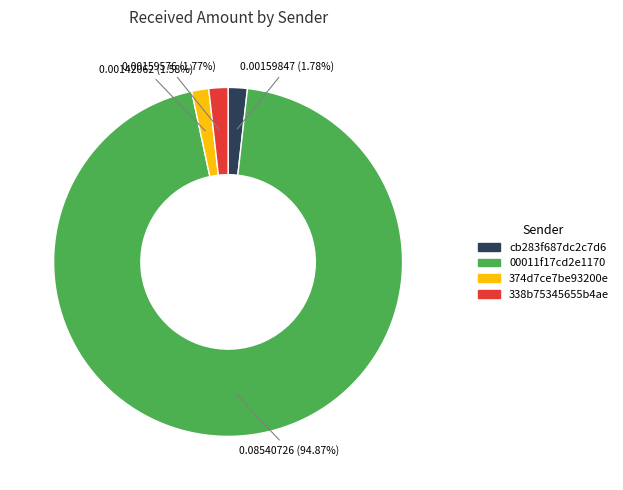

Which category has the biggest portion of the pie?

00011f17cd2e1170